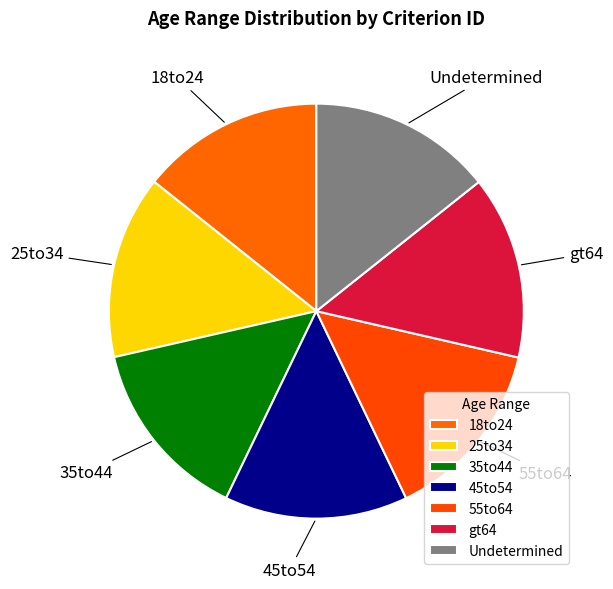

Approximately how many times larger is the value at 25to34 compared to 45to54?

1.0